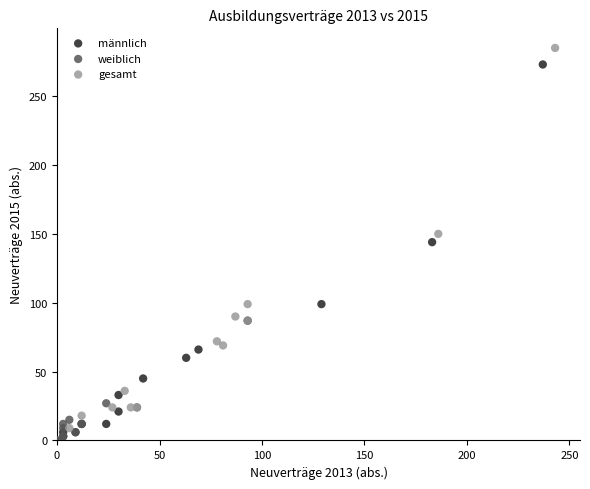

Which series reaches the maximum Y coordinate?

gesamt